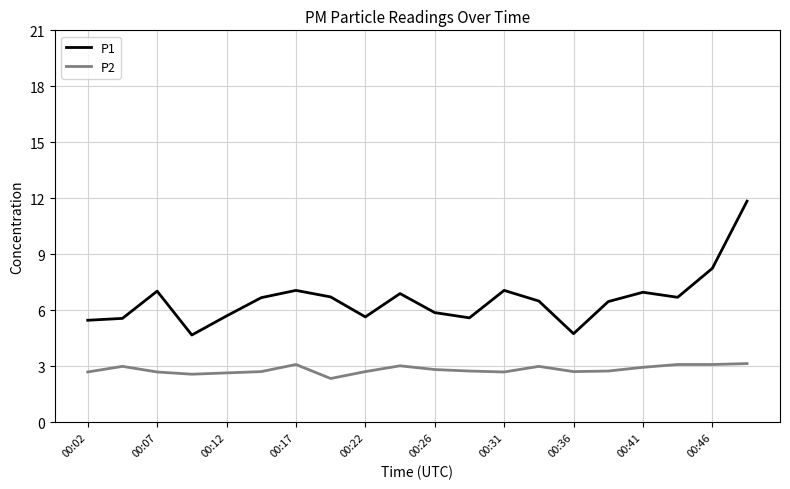

What is the average value of the P1 series?

6.6